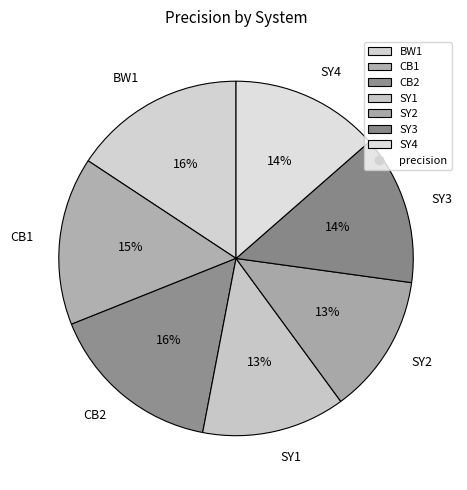

Which has a higher value, SY3 or BW1?

BW1